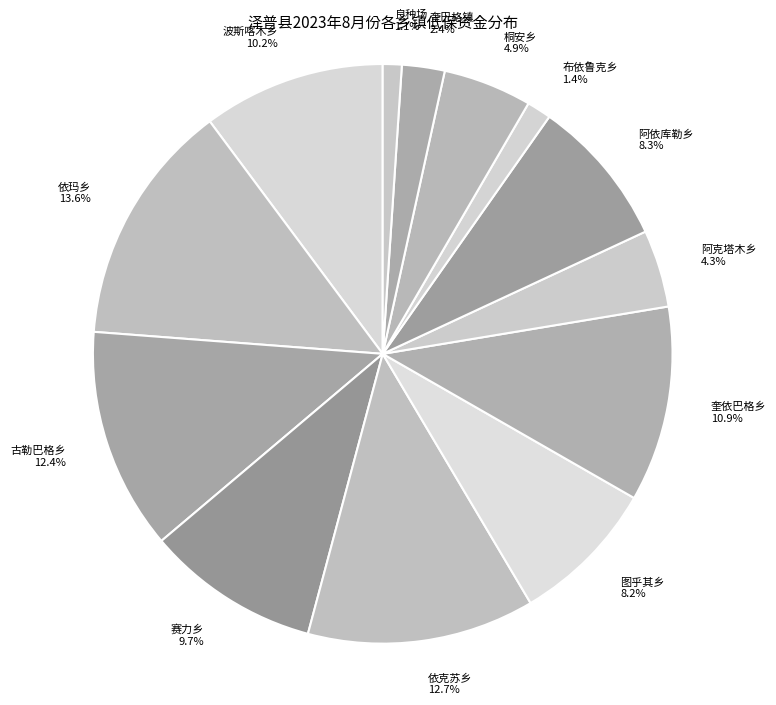

Count the number of slices in the pie.

13